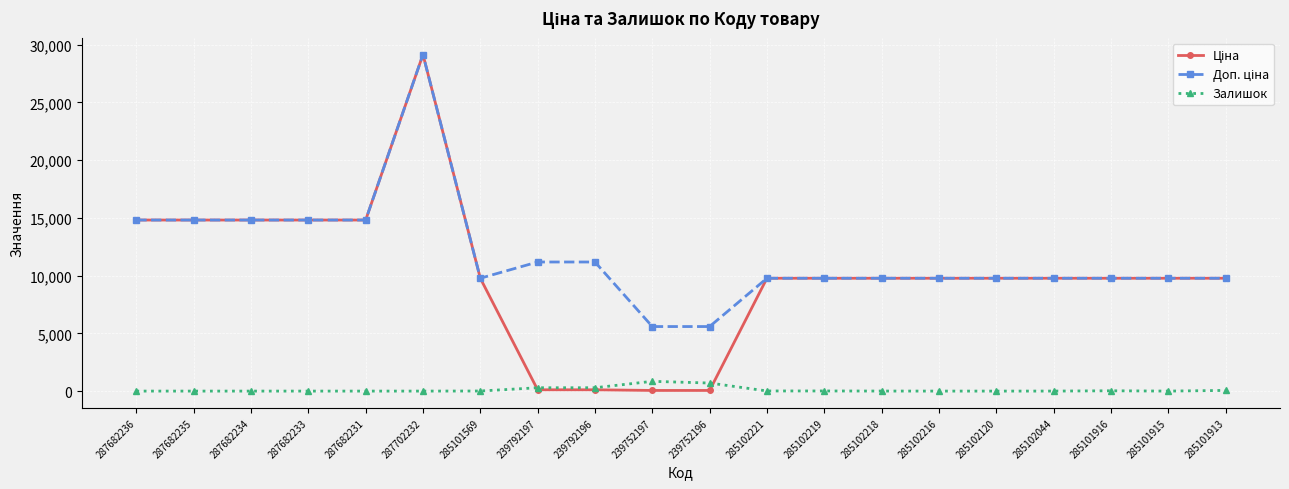

How many series are shown in this chart?

3